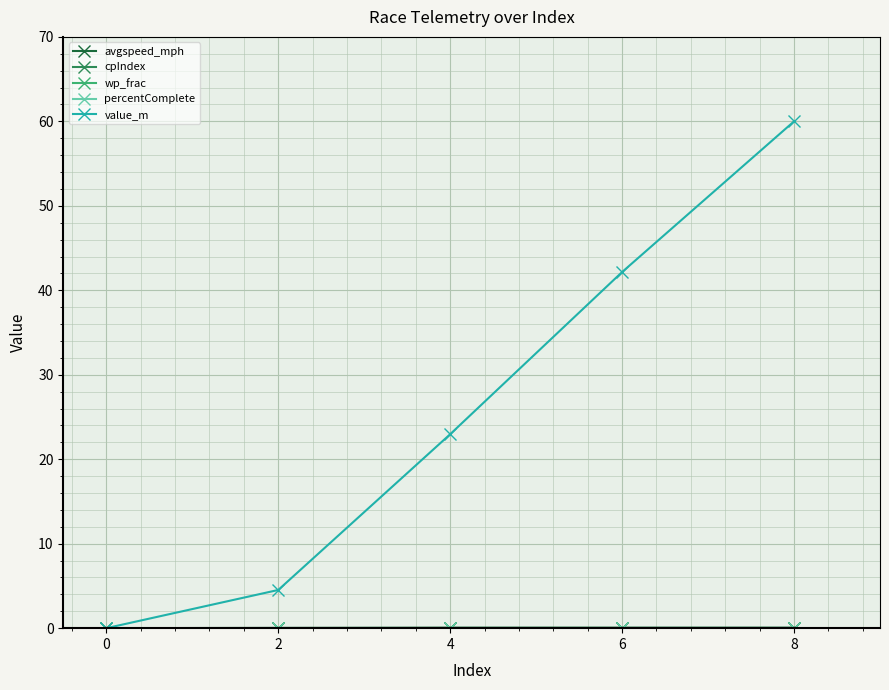

What is the highest value of the value_m series?

60.0